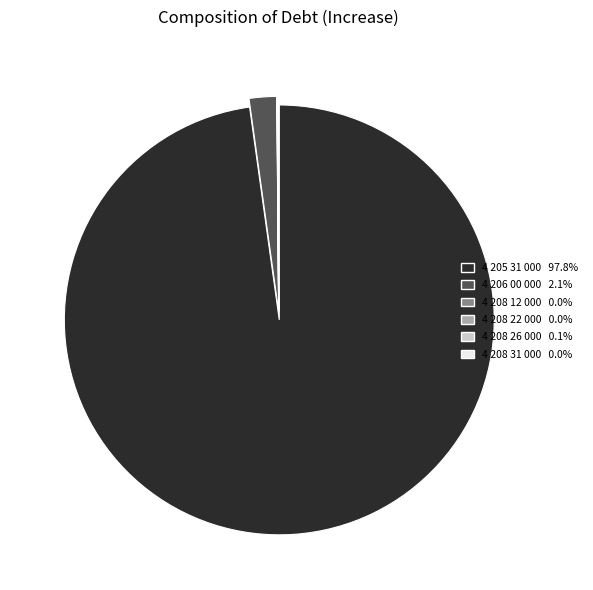

What is the majority slice?

4 205 31 000